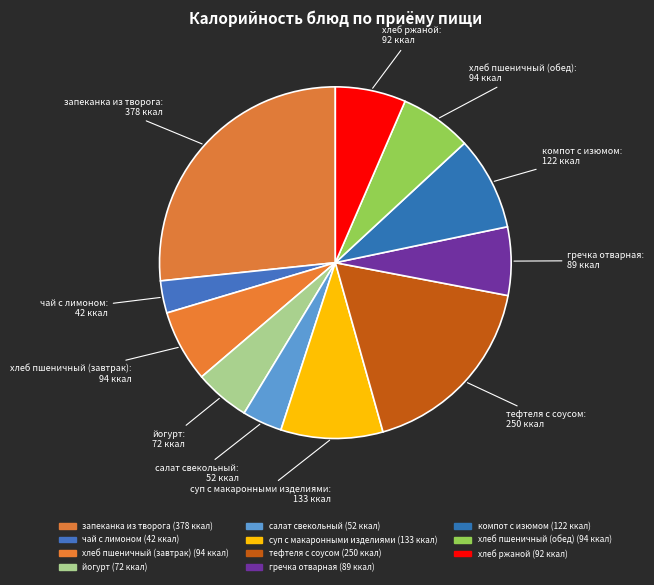

Is it true that хлеб пшеничный (завтрак) is 7% of the pie?

True